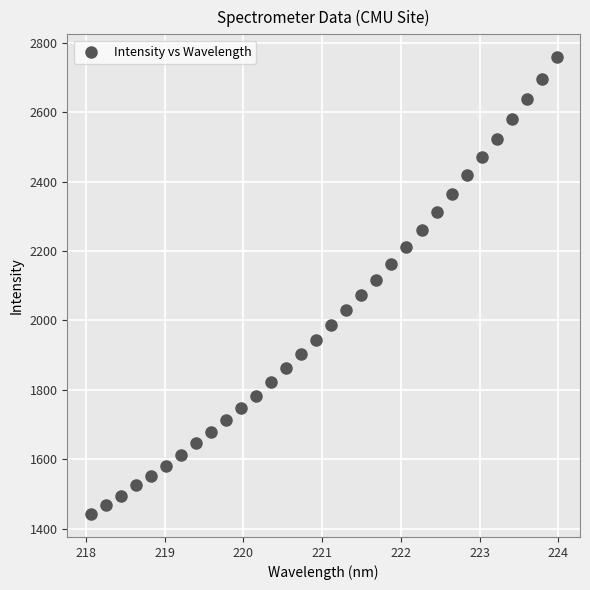

What is the range of Y values (max minus min)?

1316.8